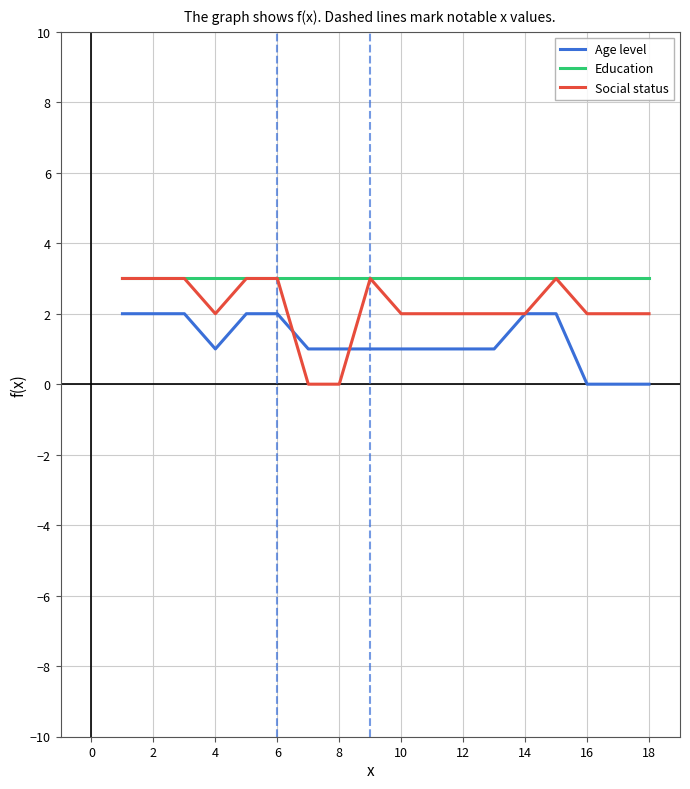

List the series in order of their overall mean, lowest first.

Age level, Social status, Education